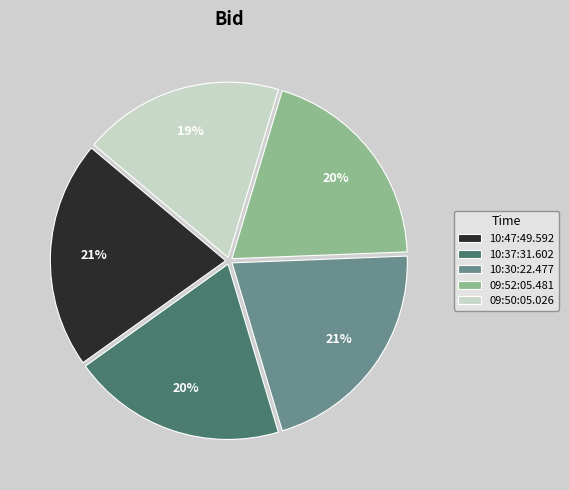

Do 09:52:05.481 and 10:37:31.602 together represent more than half of the pie?

No